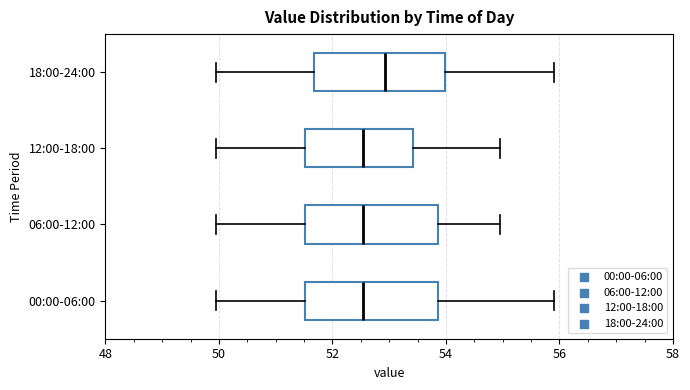

Reading bottom to top, read every box against the x-axis: the position of its median line, the range the box covers, and the ends of its whiskers. The values are not printed on the chart, so give them approximately, as read against the axis.

00:00-06:00: median 52.6, box 51.6 to 53.8, whiskers 50.0 to 56.0
06:00-12:00: median 52.6, box 51.6 to 53.8, whiskers 50.0 to 55.0
12:00-18:00: median 52.6, box 51.6 to 53.4, whiskers 50.0 to 55.0
18:00-24:00: median 53.0, box 51.6 to 54.0, whiskers 50.0 to 56.0